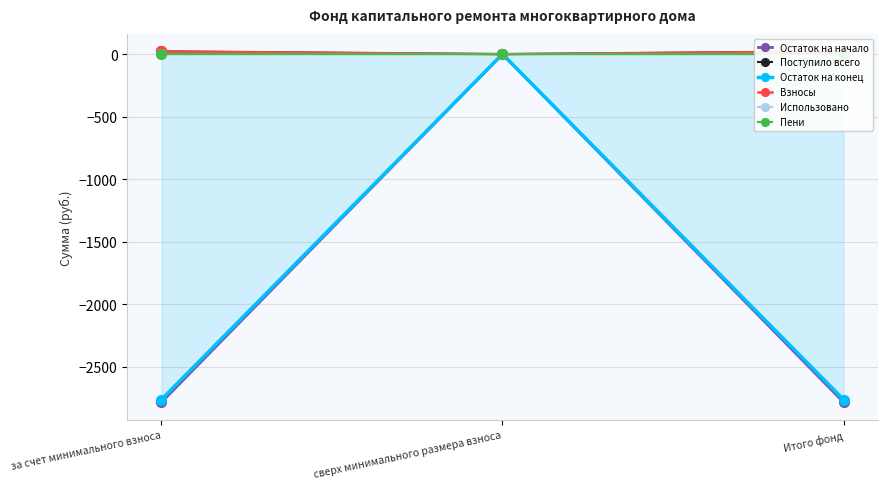

How many values in the Остаток на начало series exceed -2783?

1